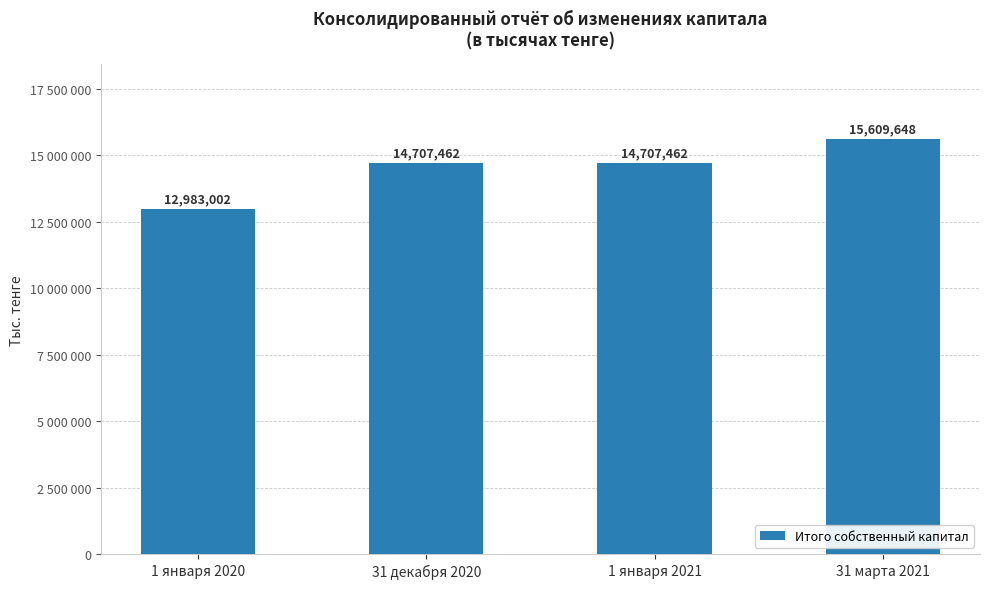

What is the label of the 4th bar from the left?

31 марта 2021